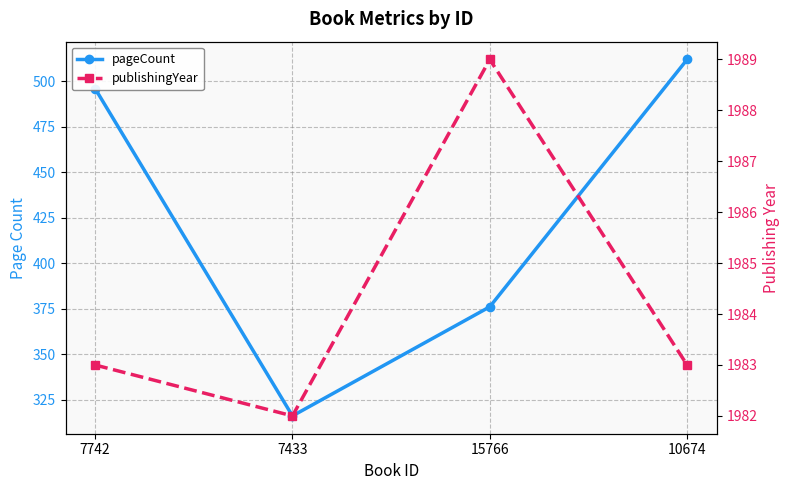

The publishingYear series shows 3566 at 15766. True or false?

False